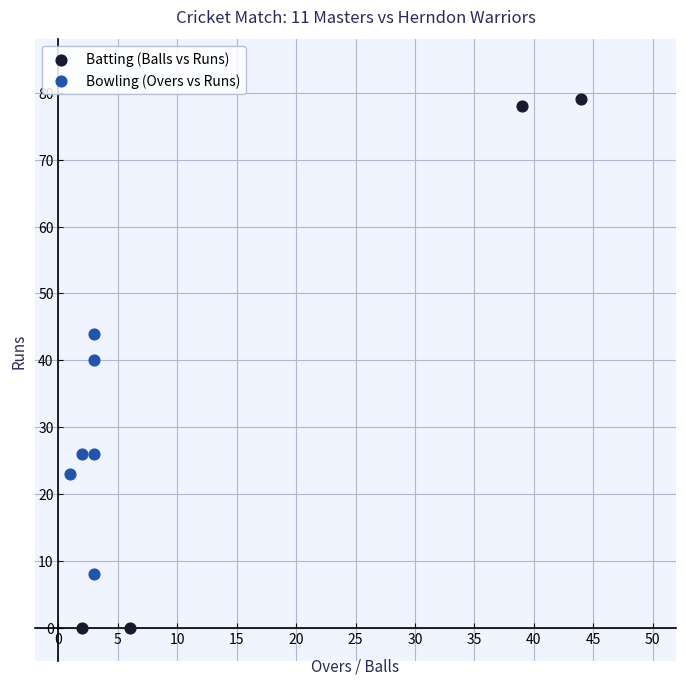

What are all the series names shown in the legend?

Batting (Balls vs Runs), Bowling (Overs vs Runs)